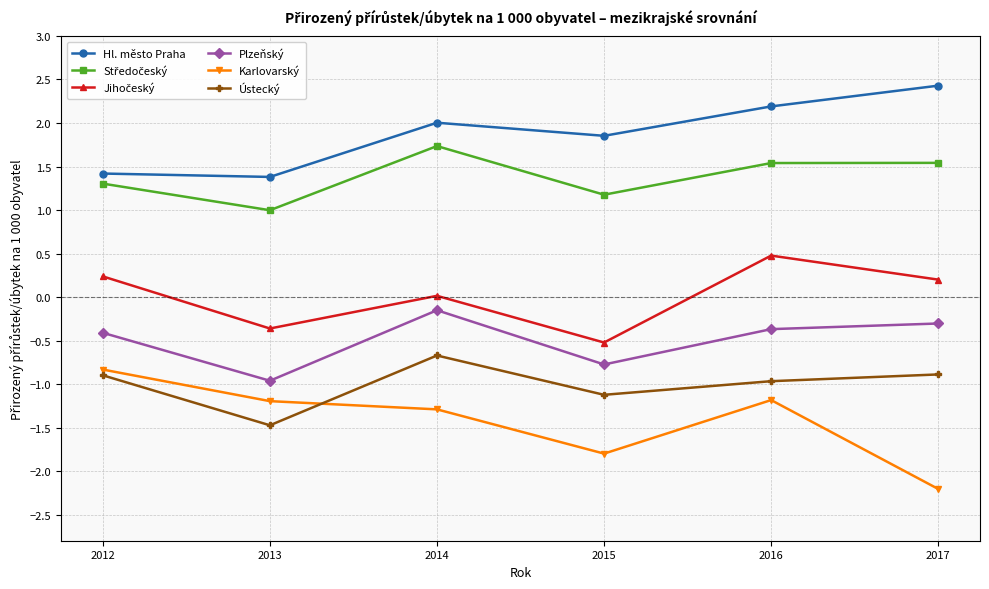

True or false: Hl. město Praha and Plzeňský intersect in this chart.

False